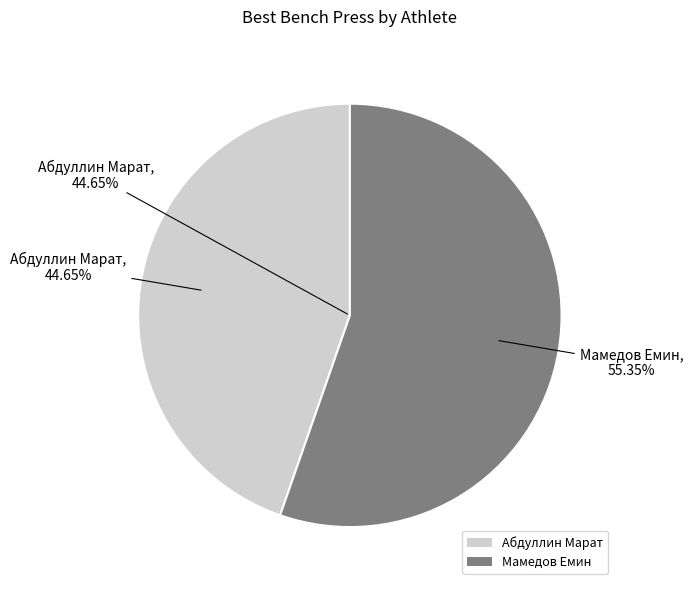

Combined, do Мамедов Емин and Абдуллин Марат account for over 50%?

Yes